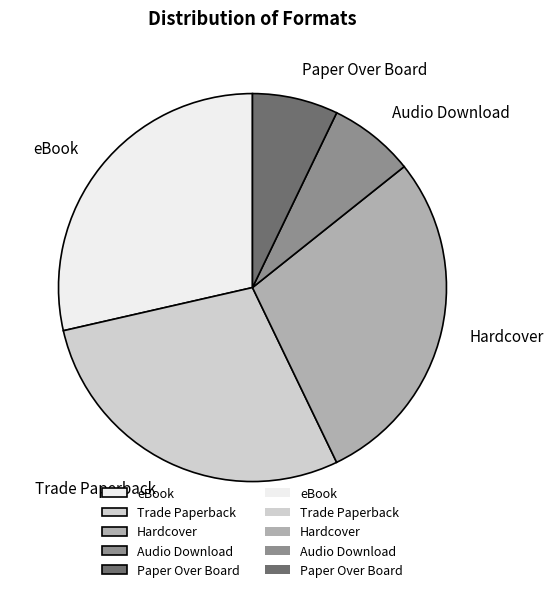

The Trade Paperback slice represents 20% of the pie. True or false?

False